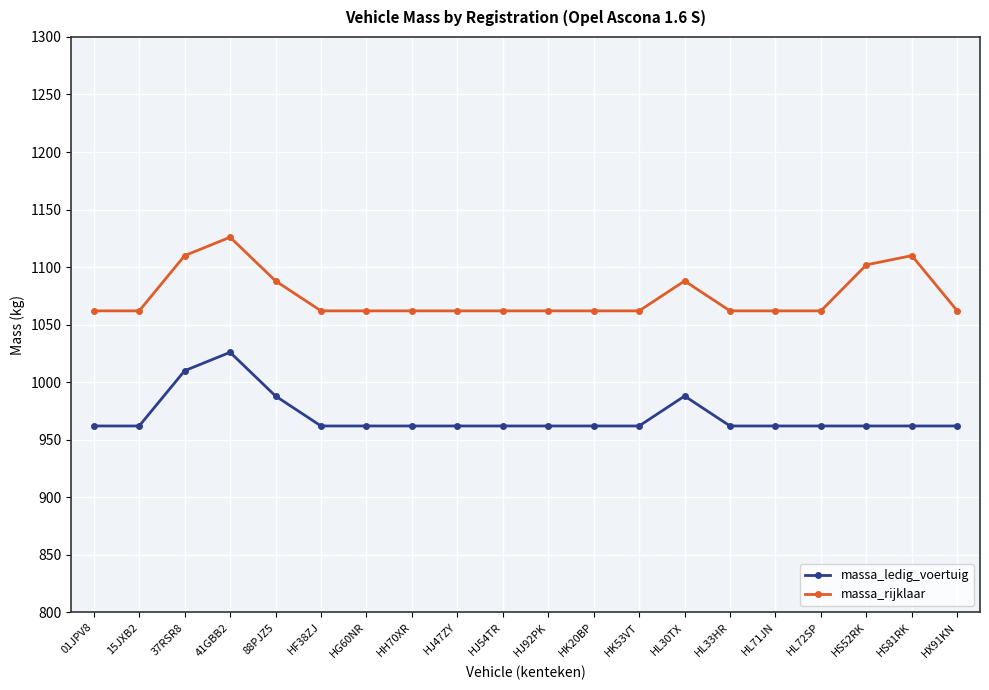

Which category has the highest value in the massa_ledig_voertuig series?

41GBB2